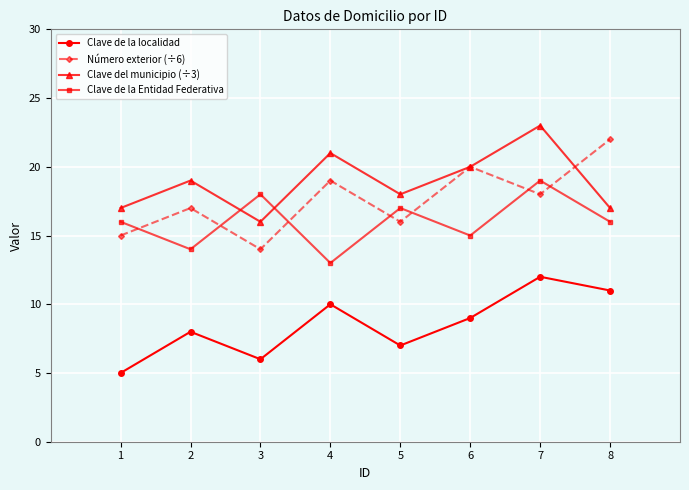

What is the difference between the Clave de la Entidad Federativa values at 2 and 6?

1